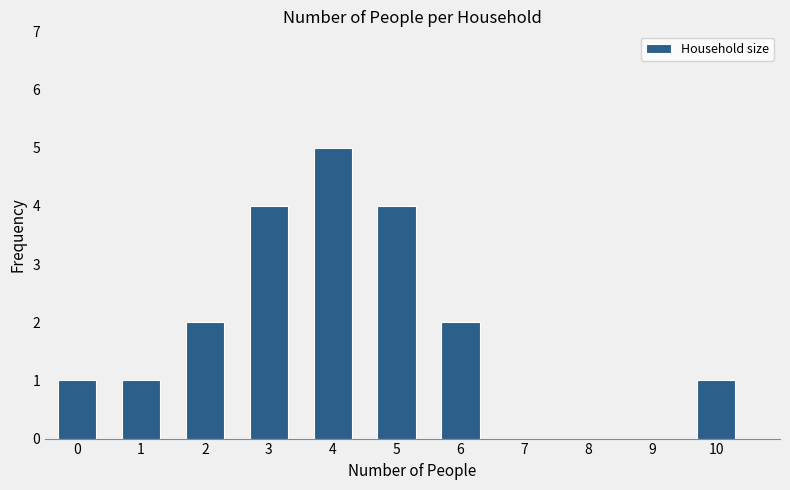

Reading left to right, what are all the values shown in this chart?

0=1	1=1	2=2	3=4	4=5	5=4	6=2	7=0	8=0	9=0	10=1